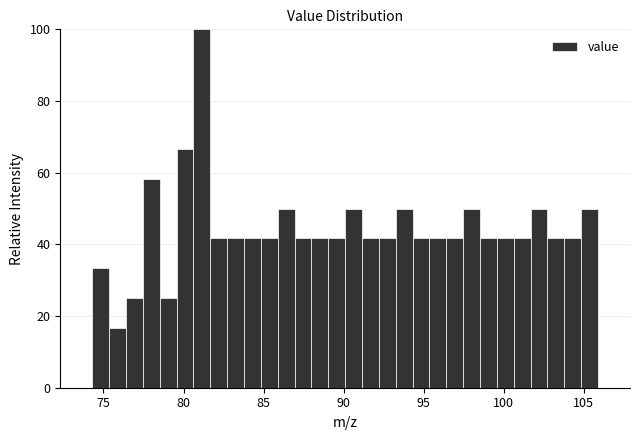

Around what value on the x-axis is the tallest bar? Give the approximate position of its centre, as read against the axis.

81.0